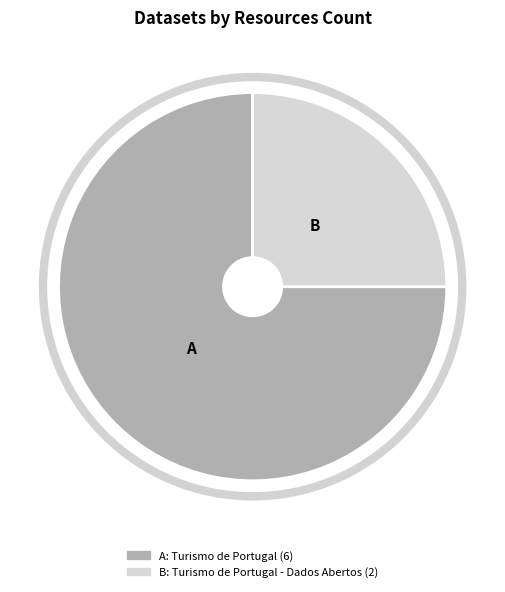

Is there any slice that represents more than half of the pie?

Yes